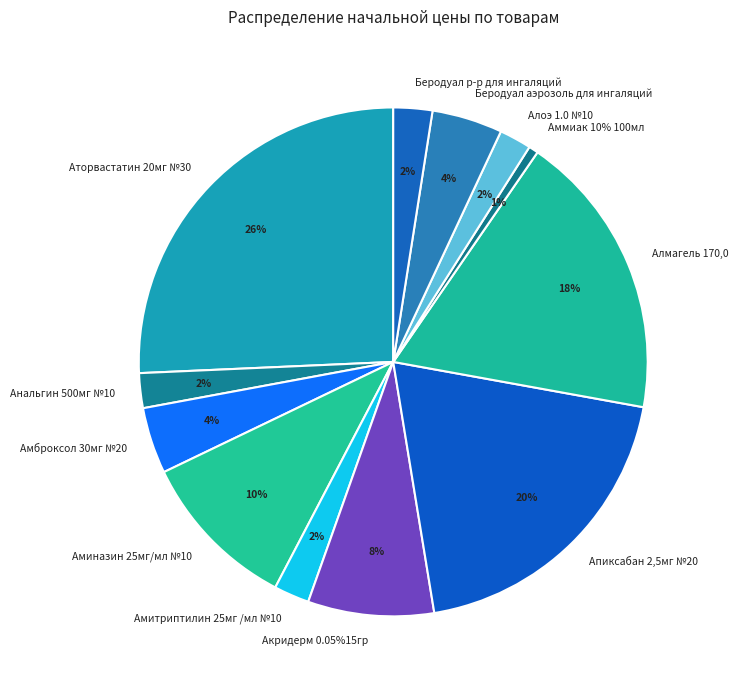

Combined, do Амброксол 30мг №20 and Акридерм 0.05%15гр account for over 50%?

No